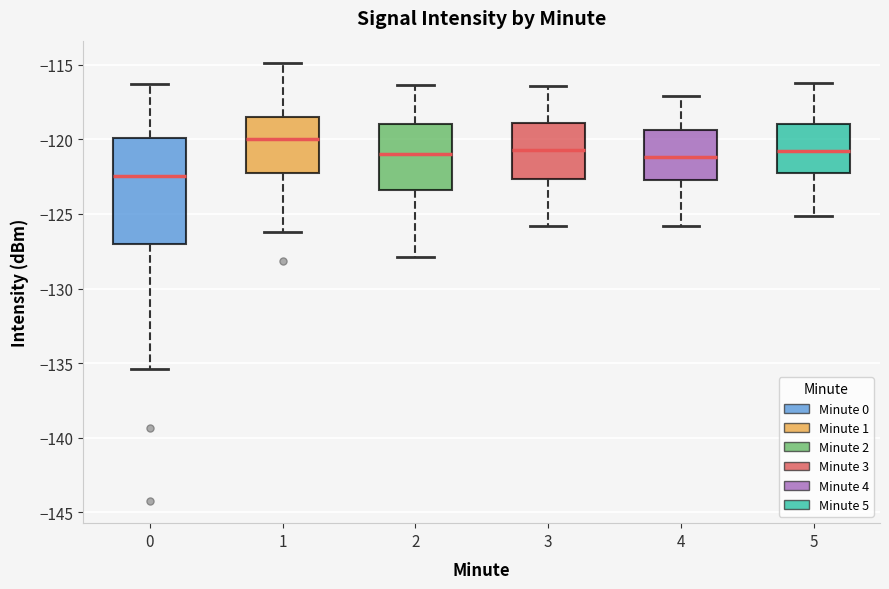

Reading left to right, read every box against the y-axis: the position of its median line, the range the box covers, and the ends of its whiskers. The values are not printed on the chart, so give them approximately, as read against the axis.

0: median -122.5, box -127.0 to -120.0, whiskers -135.5 to -116.5
1: median -120.0, box -122.0 to -118.5, whiskers -126.0 to -115.0
2: median -121.0, box -123.5 to -119.0, whiskers -128.0 to -116.5
3: median -120.5, box -122.5 to -119.0, whiskers -126.0 to -116.5
4: median -121.0, box -122.5 to -119.5, whiskers -126.0 to -117.0
5: median -121.0, box -122.5 to -119.0, whiskers -125.0 to -116.0